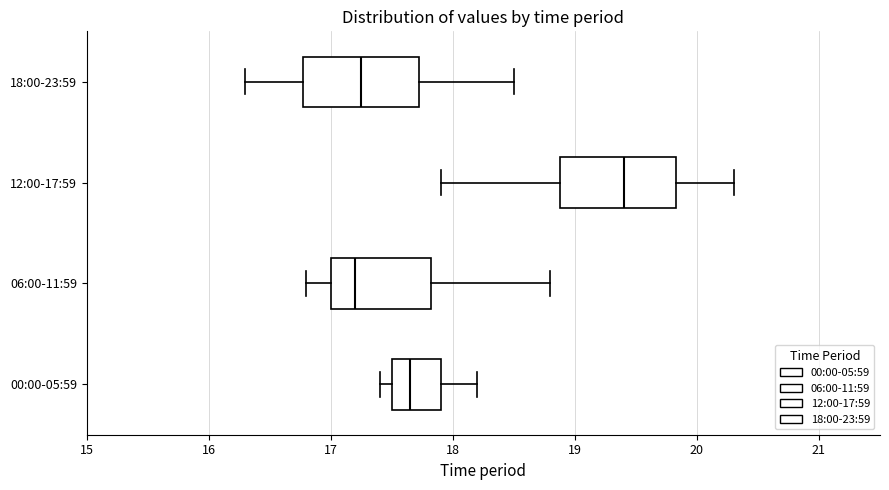

Which box's median line is the furthest to the right?

12:00-17:59